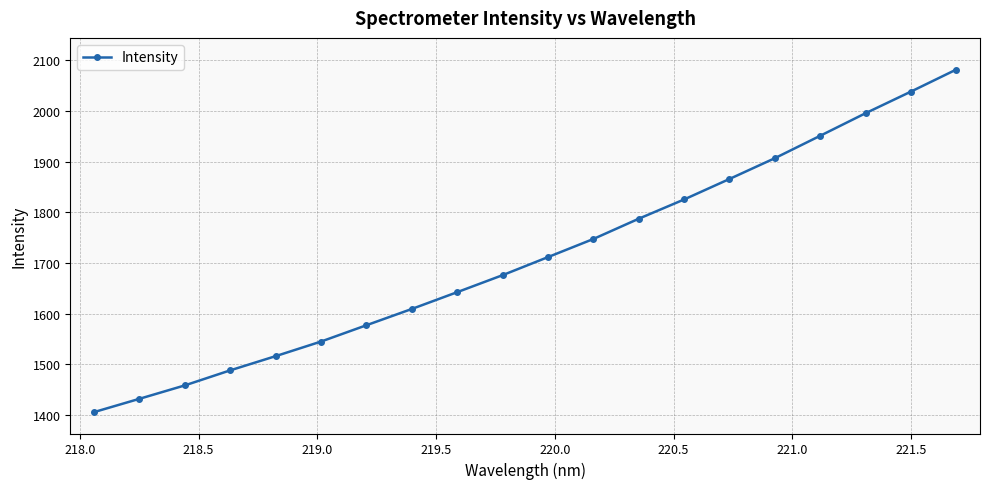

What is the value of the 20th point from the left?

2081.6